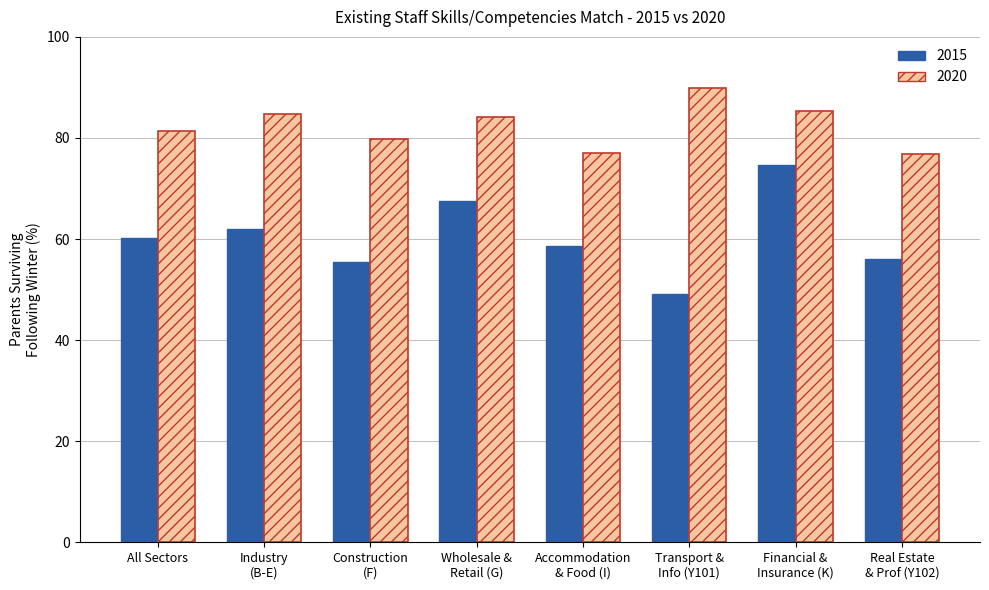

What is the maximum value shown in the chart?

89.8